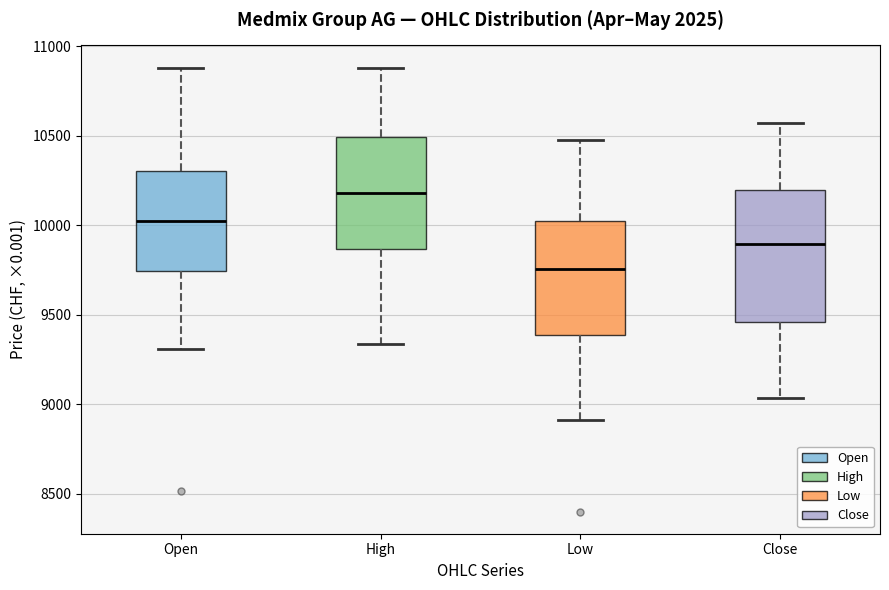

Comparing the boxes themselves (not the whiskers), which one is the tallest?

Close